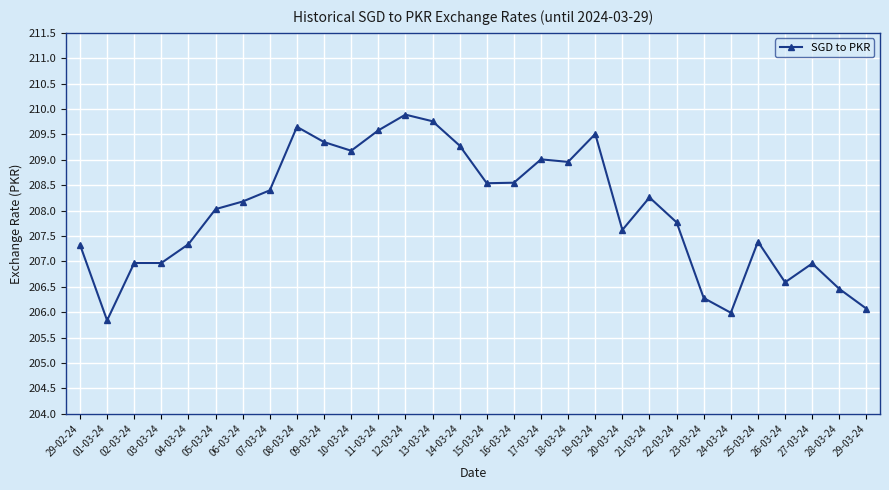

What is the minimum value shown in the chart?

205.8